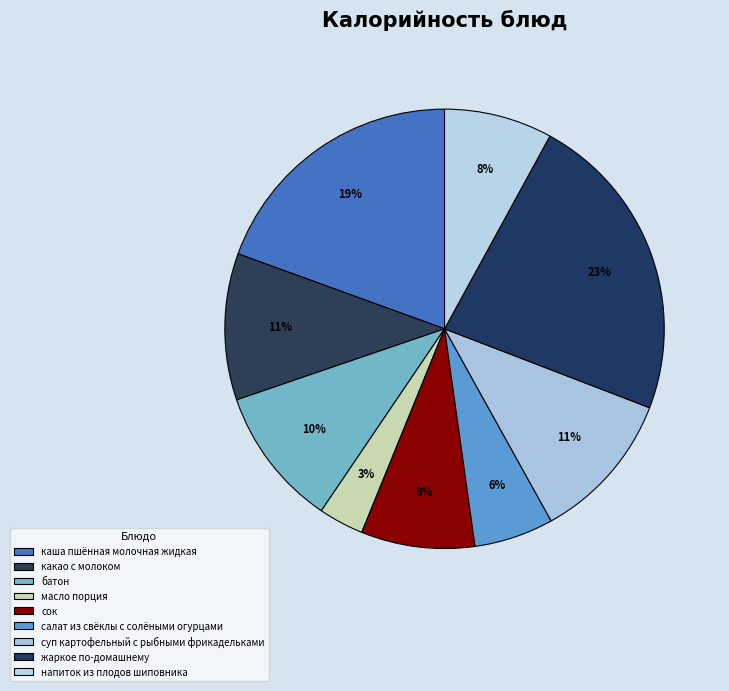

Count the number of slices in the pie.

9